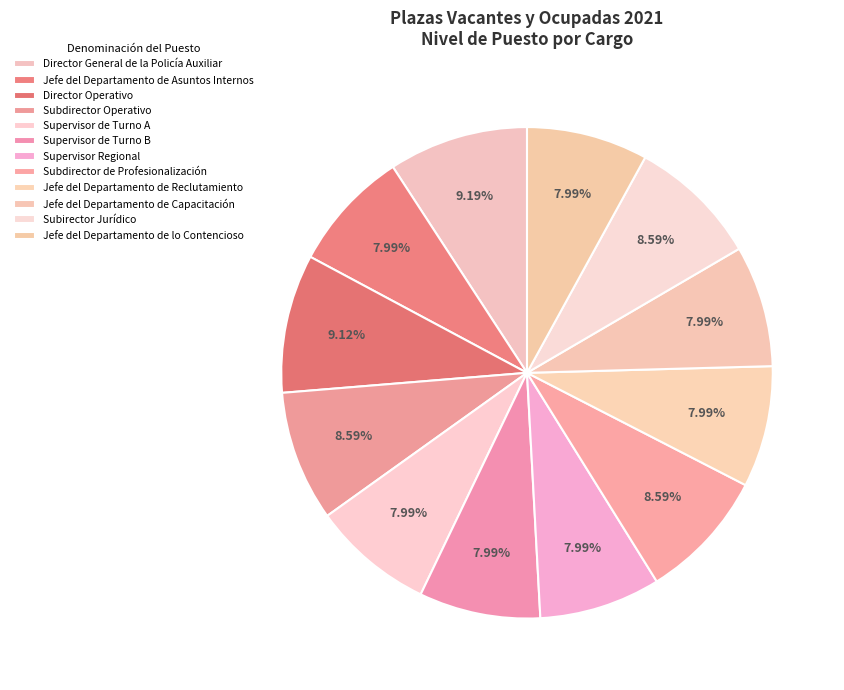

Combined, what portion of the pie is Jefe del Departamento de Asuntos Internos and Subirector Jurídico?

16.6%